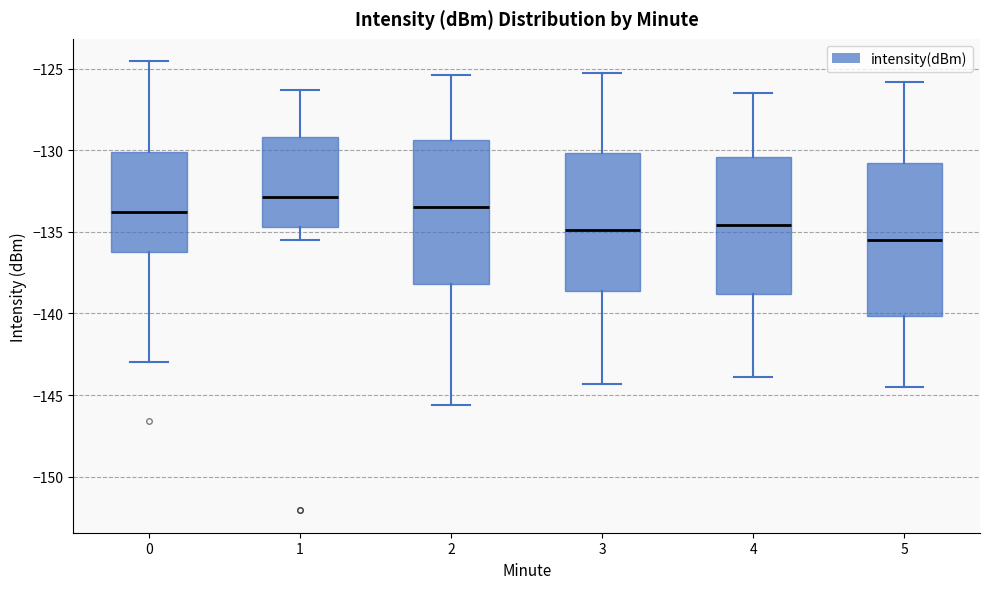

Reading left to right, transcribe this box plot: for each box, give where its median line is, the range the box spans, and where its two whiskers end, as read against the y-axis. The values are not printed on the chart, so give them approximately, as read against the axis.

0: median -134.0, box -136.0 to -130.0, whiskers -143.0 to -124.5
1: median -133.0, box -134.5 to -129.0, whiskers -135.5 to -126.5
2: median -133.5, box -138.0 to -129.5, whiskers -145.5 to -125.5
3: median -135.0, box -138.5 to -130.0, whiskers -144.5 to -125.5
4: median -134.5, box -139.0 to -130.5, whiskers -144.0 to -126.5
5: median -135.5, box -140.0 to -131.0, whiskers -144.5 to -126.0